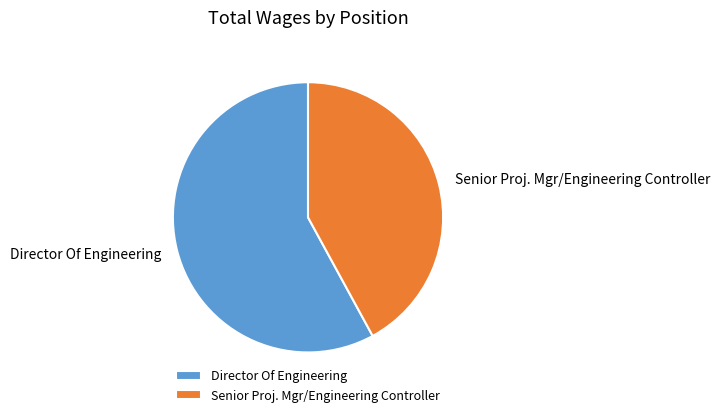

Is it true that Director Of Engineering is 58% of the pie?

True